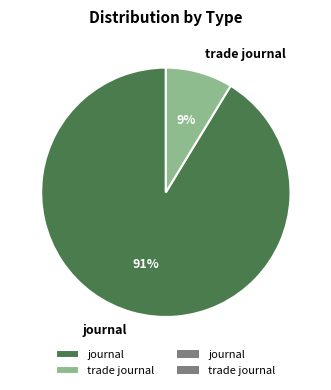

The trade journal slice represents 9% of the pie. True or false?

True